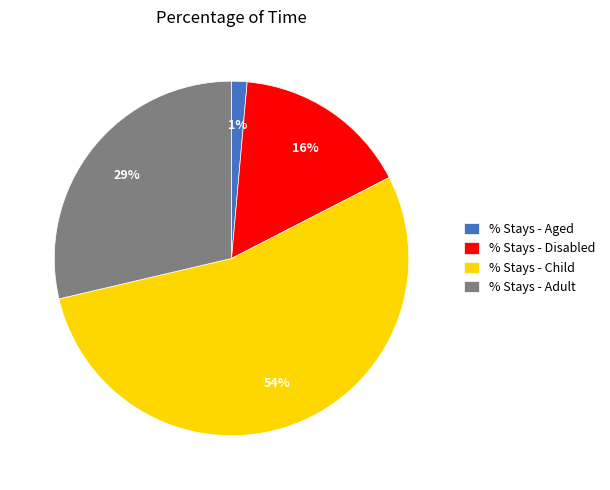

How many segments does this pie chart have?

4